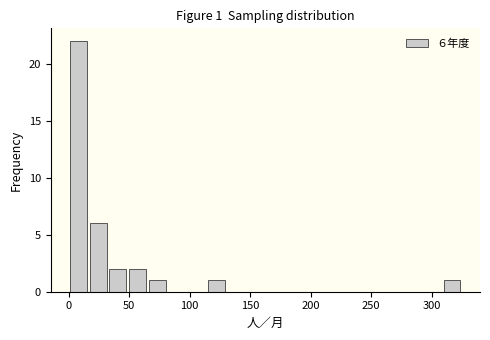

Around what value on the x-axis is the tallest bar? Give the approximate position of its centre, as read against the axis.

10